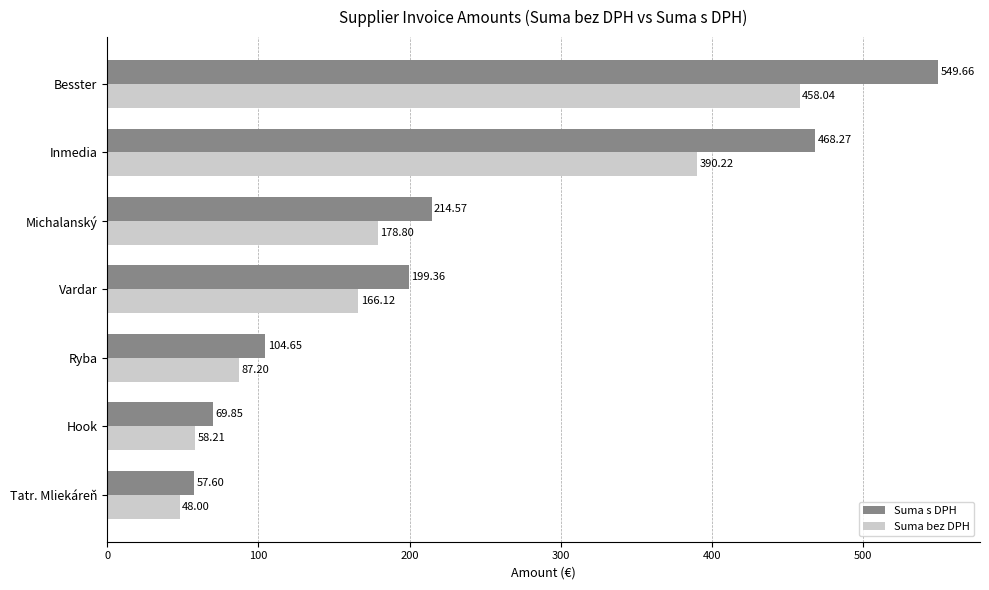

What is the difference between the second highest and minimum values in the Suma bez DPH series?

342.2